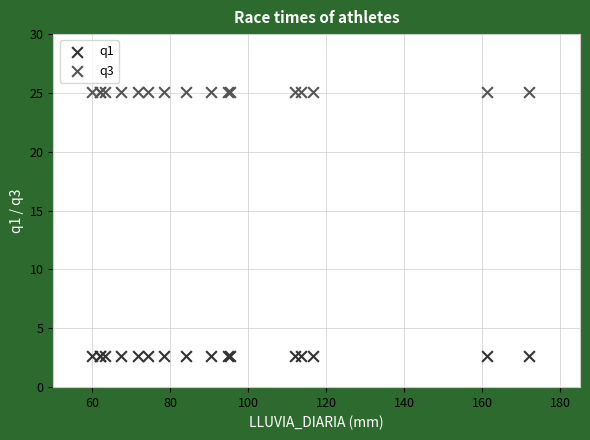

What are all the series names shown in the legend?

q1, q3